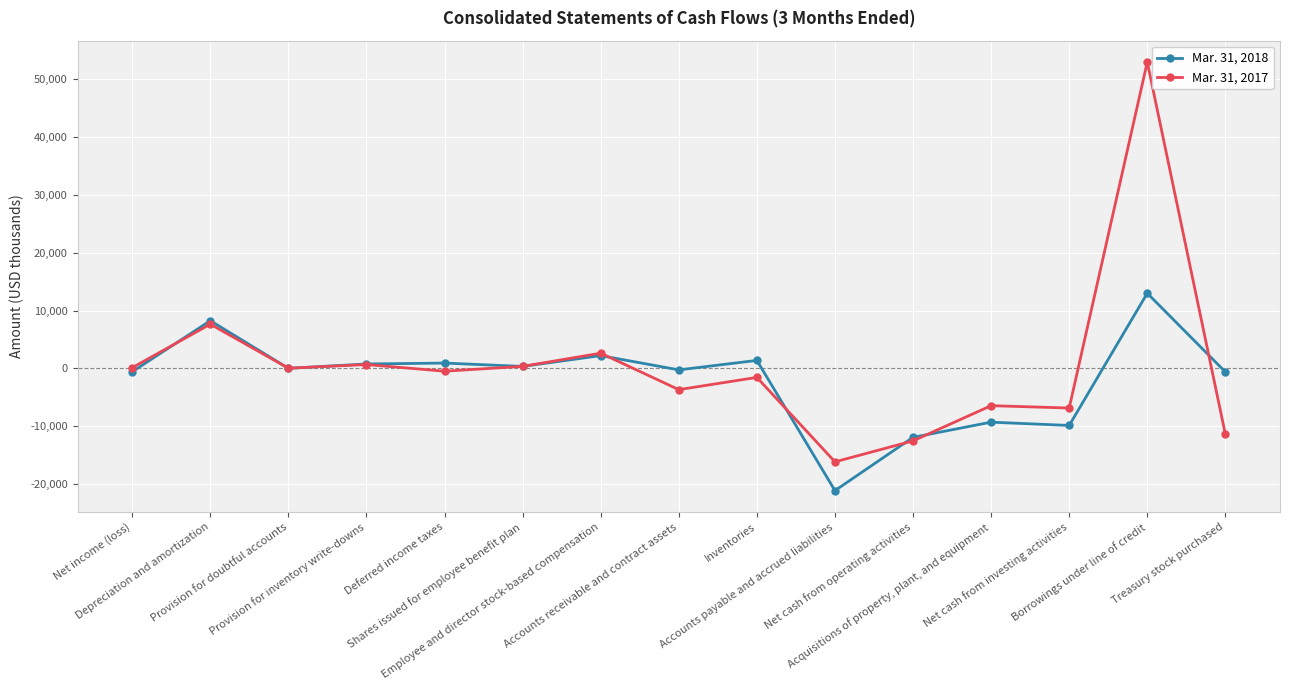

Which series has the widest spread of values?

Mar. 31, 2017